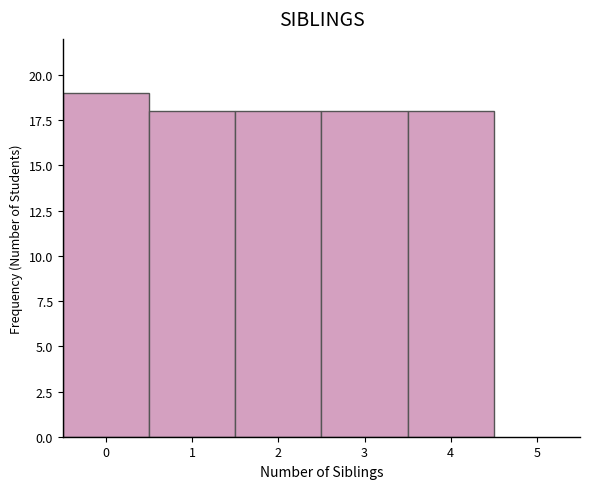

Reading left to right, list every bar in this chart as the range it spans on the x-axis followed by its height. The values are not printed on the chart, so give them approximately, as read against the axis.

-0.5 to 0.5: 19
0.5 to 1.5: 18
1.5 to 2.5: 18
2.5 to 3.5: 18
3.5 to 4.5: 18